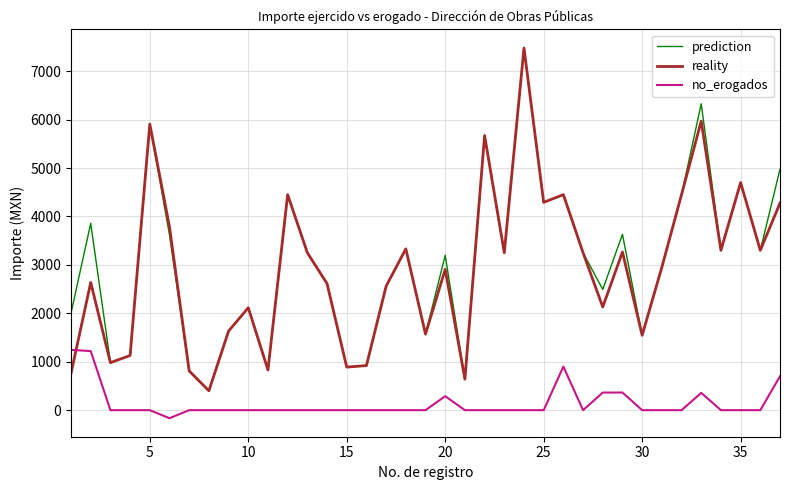

True or false: prediction and no_erogados cross at least once.

False